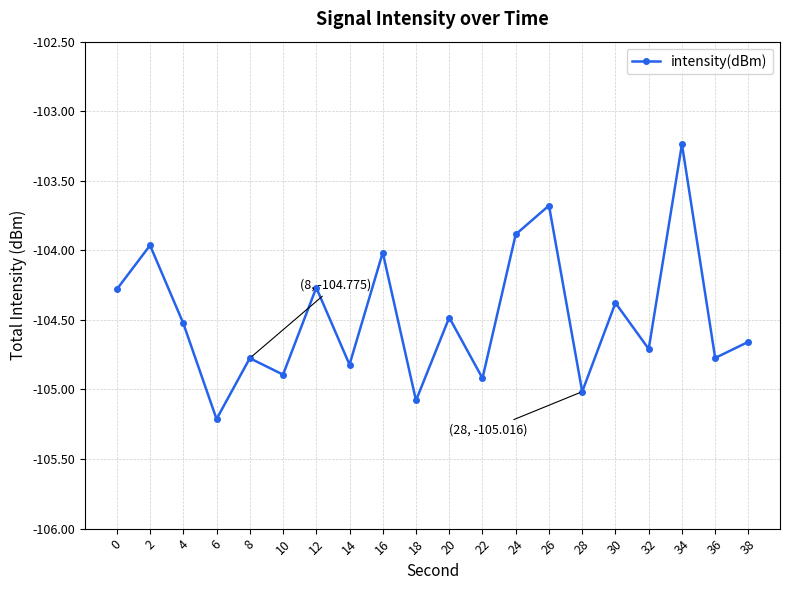

At which category does the chart reach its peak across all series?

34